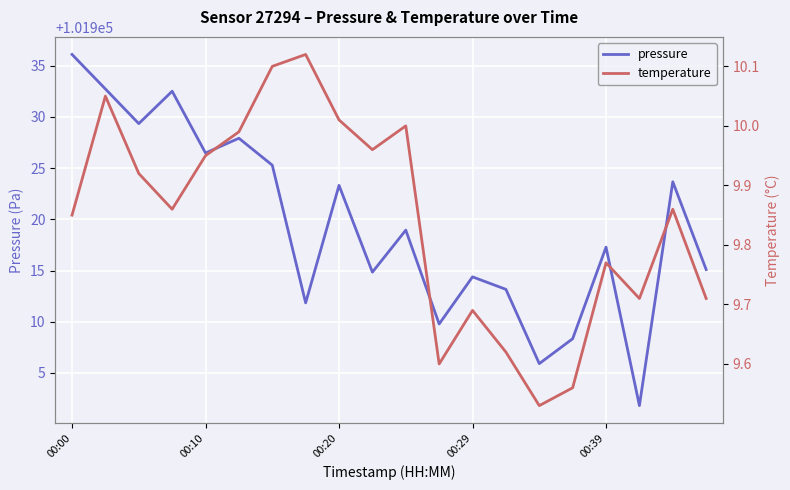

At which category is the sum across all series the highest?

00:00